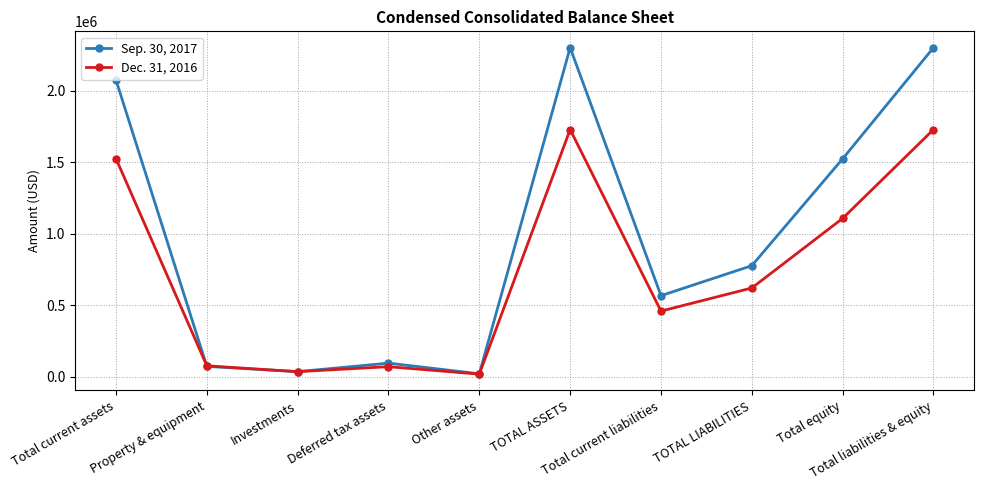

What position from the left is TOTAL LIABILITIES?

8